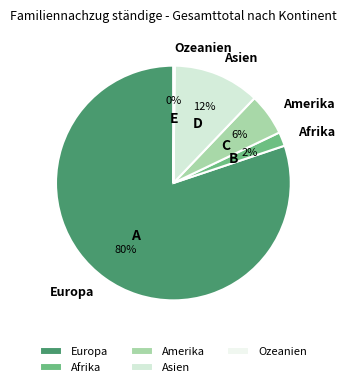

Is the sum of Europa and Asien greater than half?

Yes